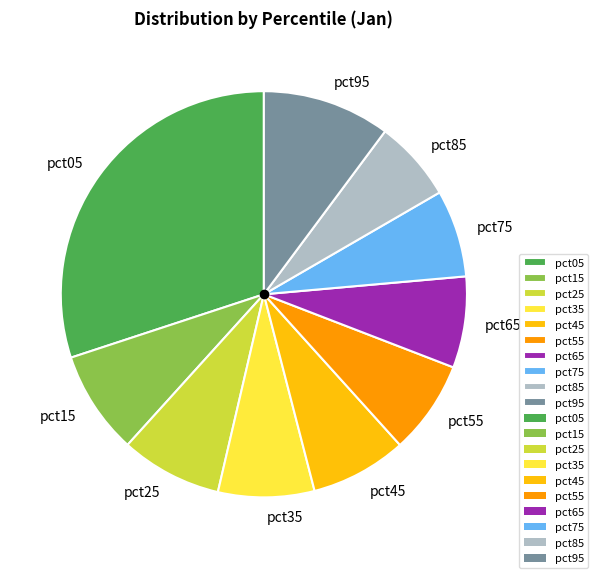

True or false: pct95 accounts for 20% of the total.

False